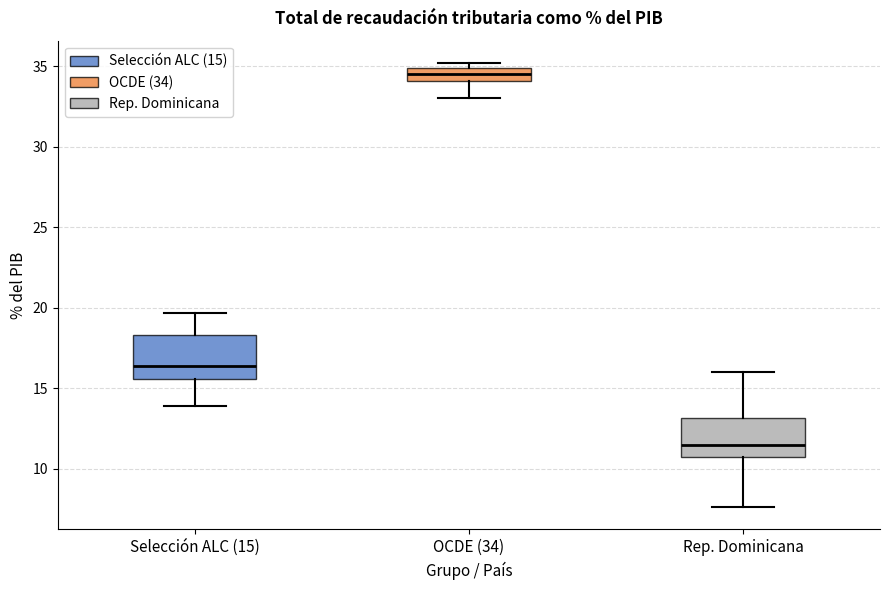

Reading left to right, transcribe this box plot: for each box, give where its median line is, the range the box spans, and where its two whiskers end, as read against the y-axis. The values are not printed on the chart, so give them approximately, as read against the axis.

Selección ALC (15): median 16.5, box 15.5 to 18.5, whiskers 14.0 to 19.5
OCDE (34): median 34.5, box 34.0 to 35.0, whiskers 33.0 to 35.0 (just above the box's upper edge)
Rep. Dominicana: median 11.5, box 11.0 to 13.0, whiskers 7.5 to 16.0